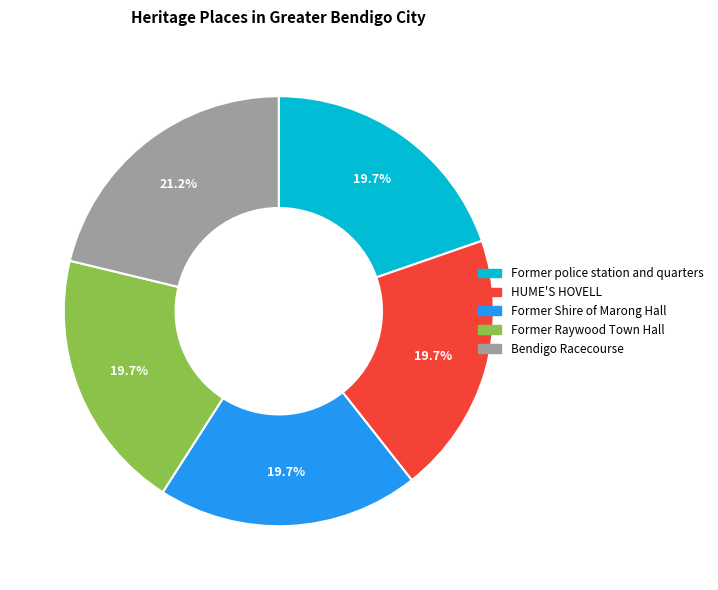

Count the number of slices in the pie.

5